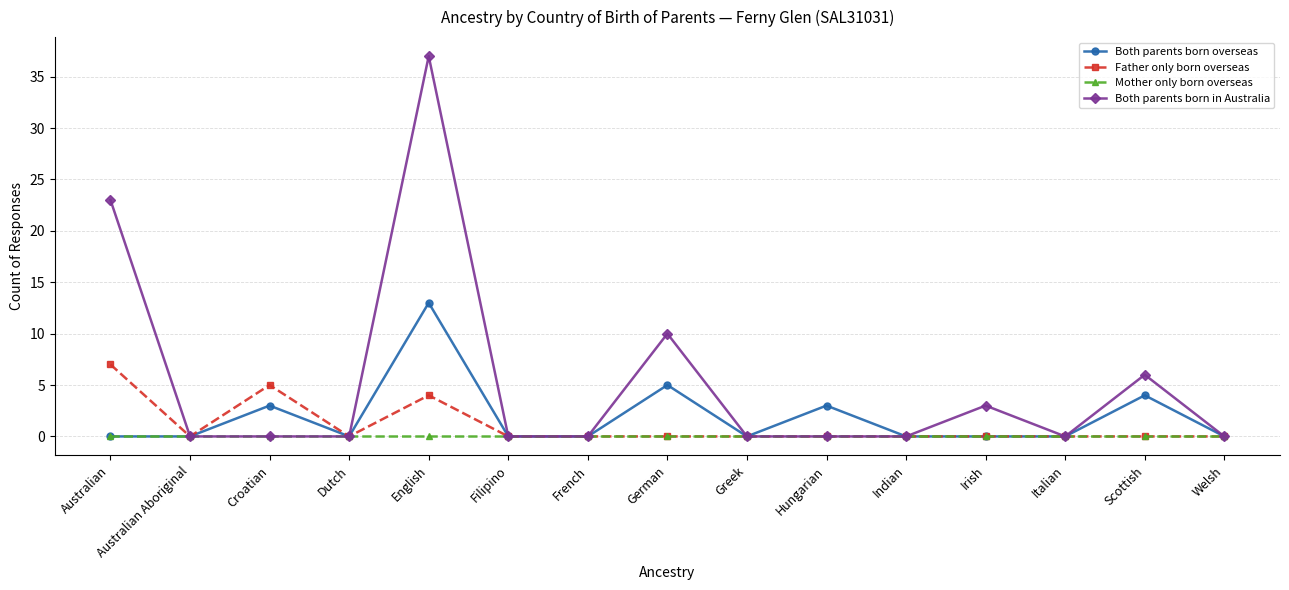

List the series in order of their overall mean, lowest first.

Mother only born overseas, Father only born overseas, Both parents born overseas, Both parents born in Australia